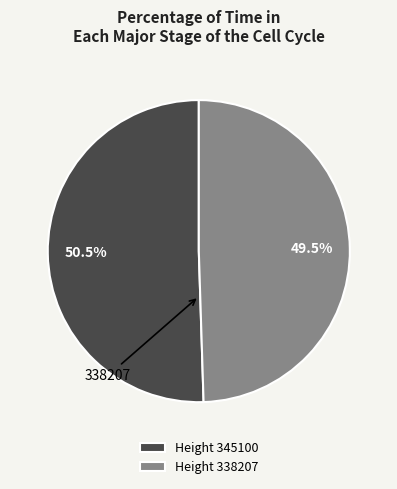

What percentage is the 345100 slice, to the nearest percent?

51%